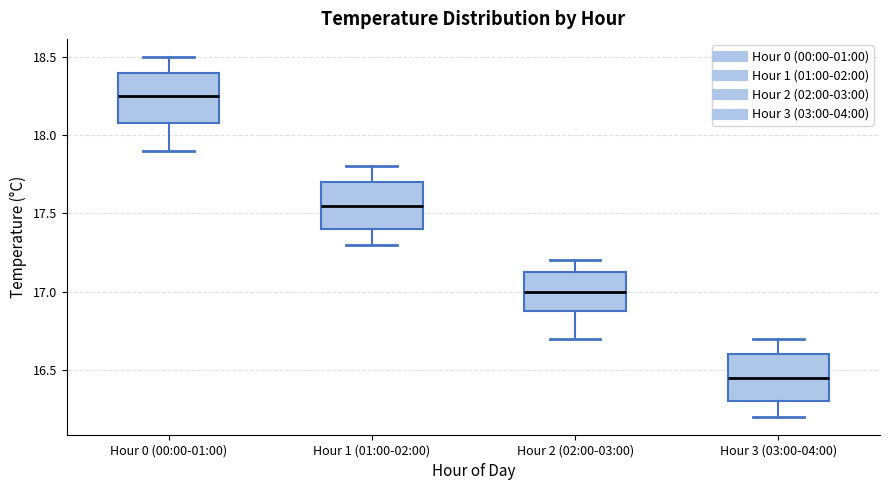

Reading left to right, transcribe this box plot: for each box, give where its median line is, the range the box spans, and where its two whiskers end, as read against the y-axis. The values are not printed on the chart, so give them approximately, as read against the axis.

Hour 0 (00:00-01:00): median 18.25, box 18.10 to 18.40, whiskers 17.90 to 18.50
Hour 1 (01:00-02:00): median 17.55, box 17.40 to 17.70, whiskers 17.30 to 17.80
Hour 2 (02:00-03:00): median 17.00, box 16.90 to 17.15, whiskers 16.70 to 17.20
Hour 3 (03:00-04:00): median 16.45, box 16.30 to 16.60, whiskers 16.20 to 16.70